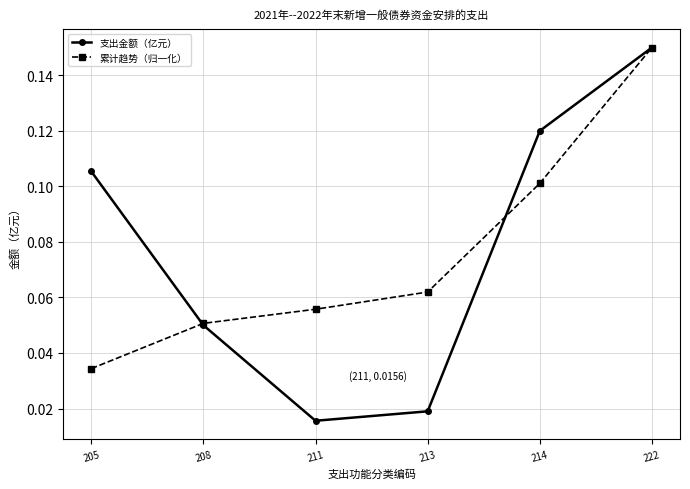

The 累计趋势（归一化） series shows 0.0 at 214. True or false?

False